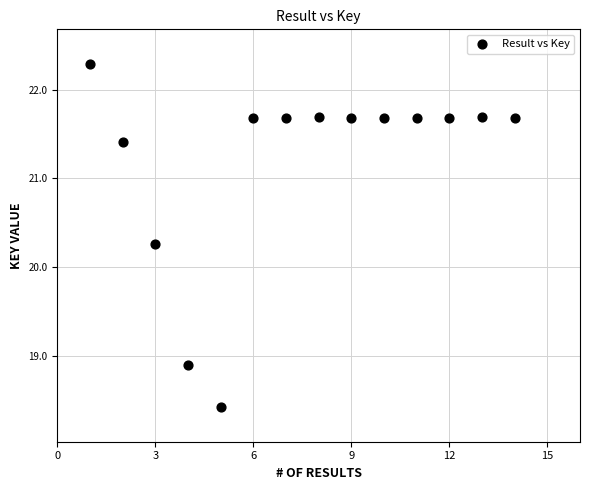

What is the range of X values (max minus min)?

13.0